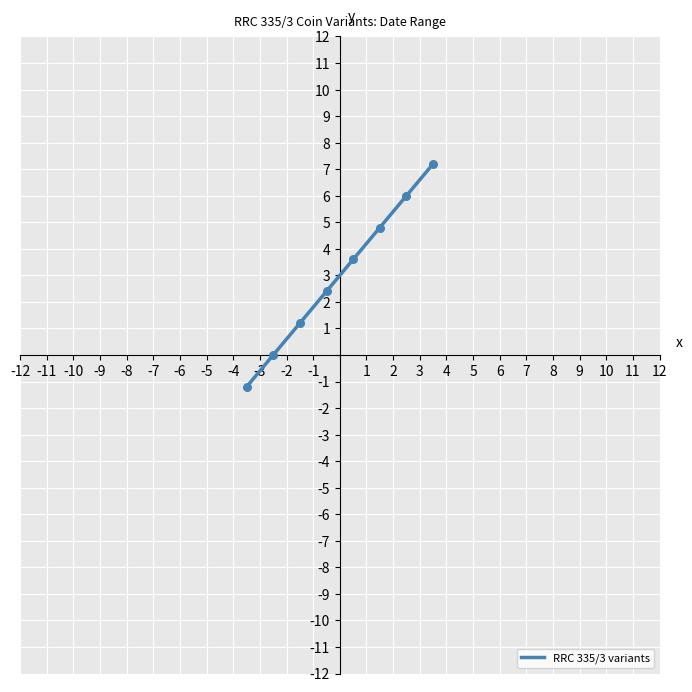

True or false: there are more than 0 points higher than both neighbors.

False